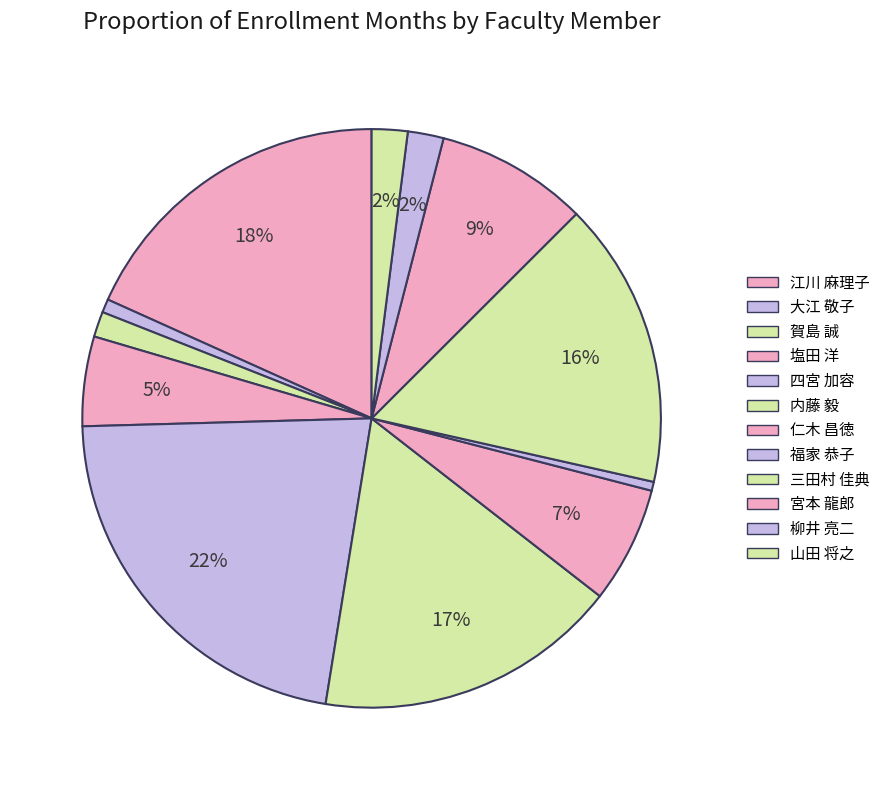

Count the number of slices in the pie.

12